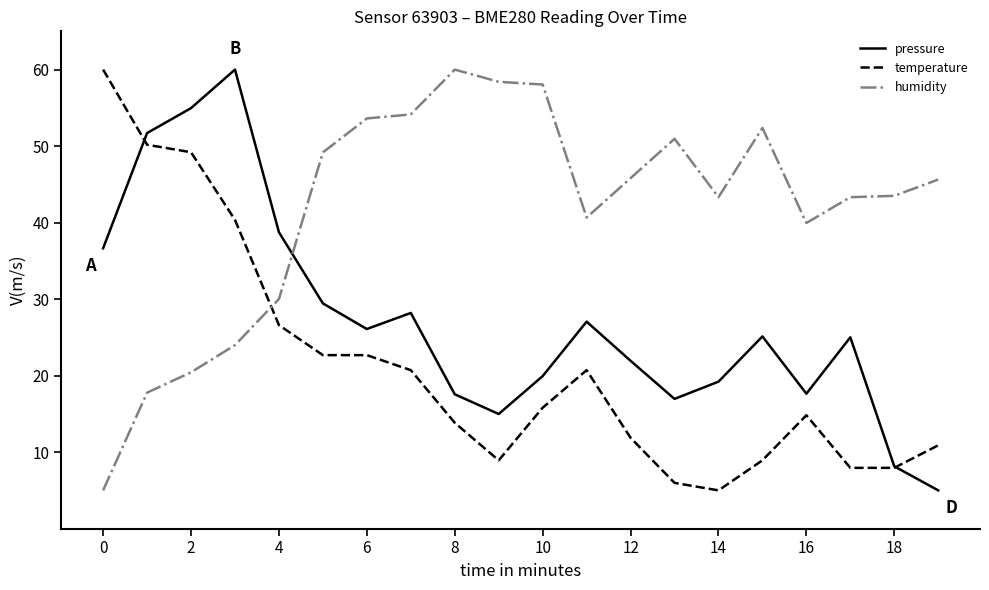

Rank the series by their average value, from highest to lowest.

humidity, pressure, temperature